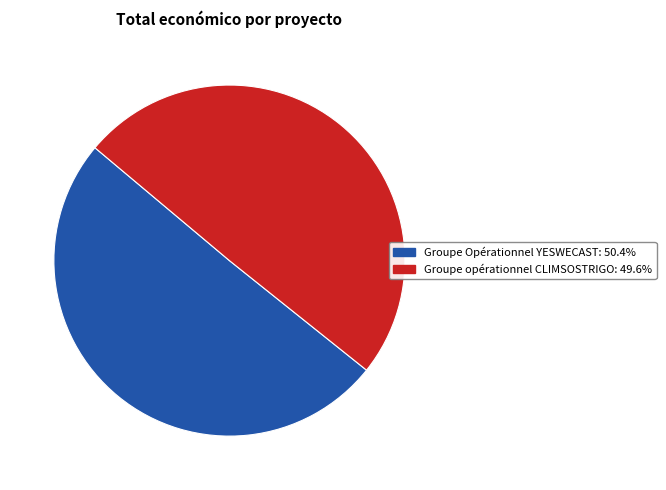

Which category has the biggest portion of the pie?

Groupe Opérationnel YESWECAST